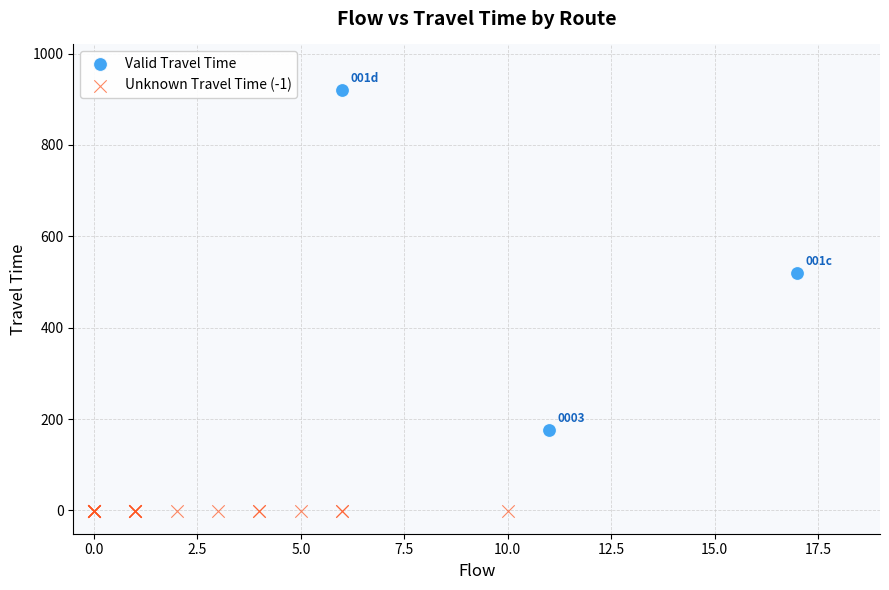

Which series contains the lowest Y value?

Unknown Travel Time (-1)